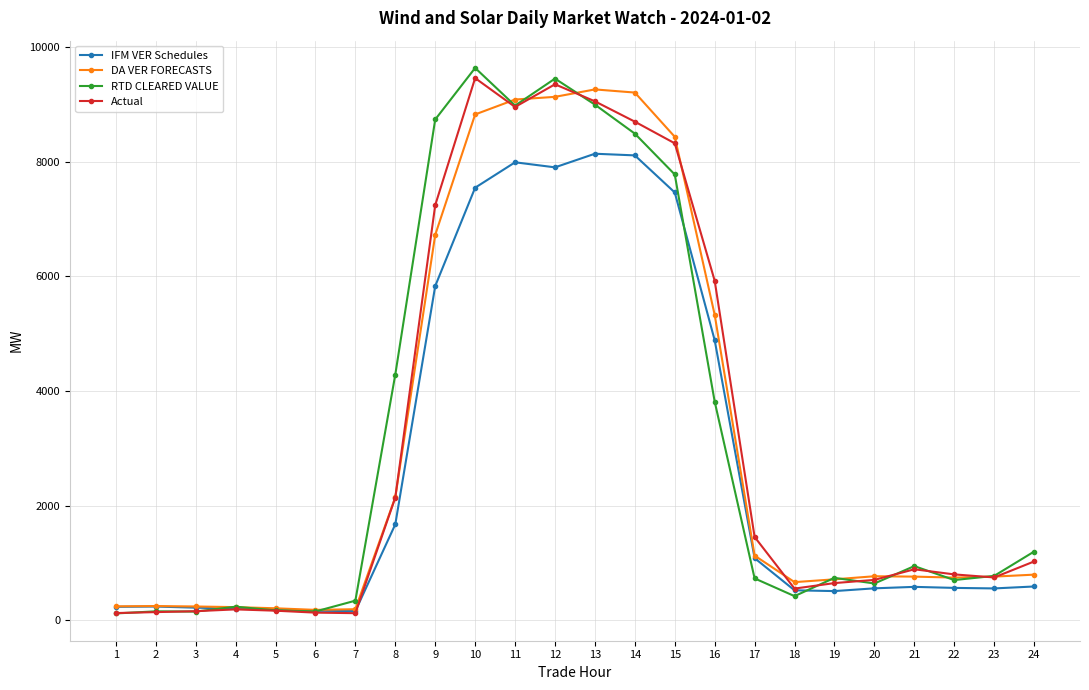

What is the maximum value shown in the chart?

9634.2